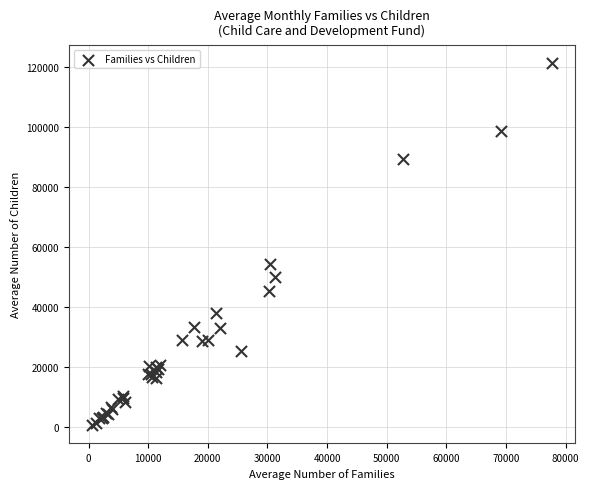

What Y value in the scatter plot is closest to 60950?

54200